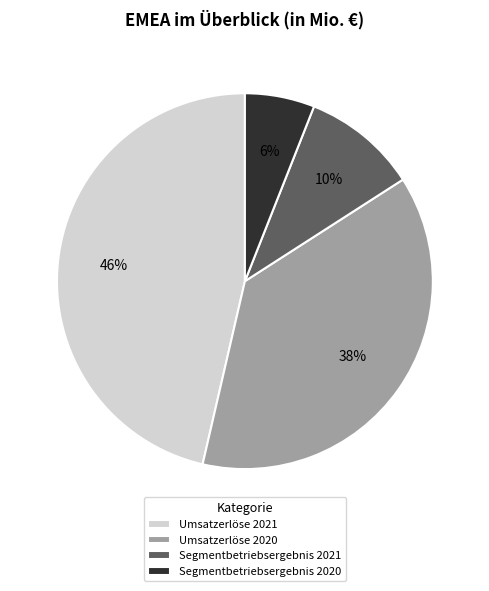

Which category has the biggest portion of the pie?

Umsatzerlöse 2021